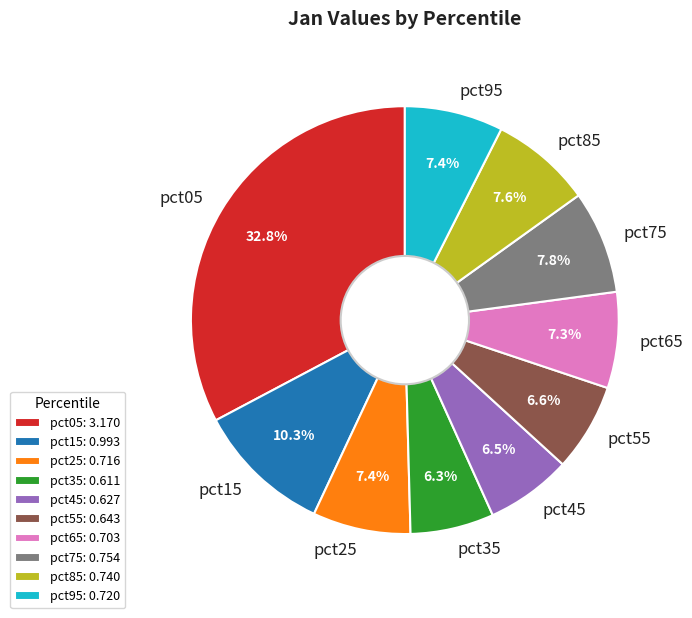

Is there a majority slice in this chart?

No